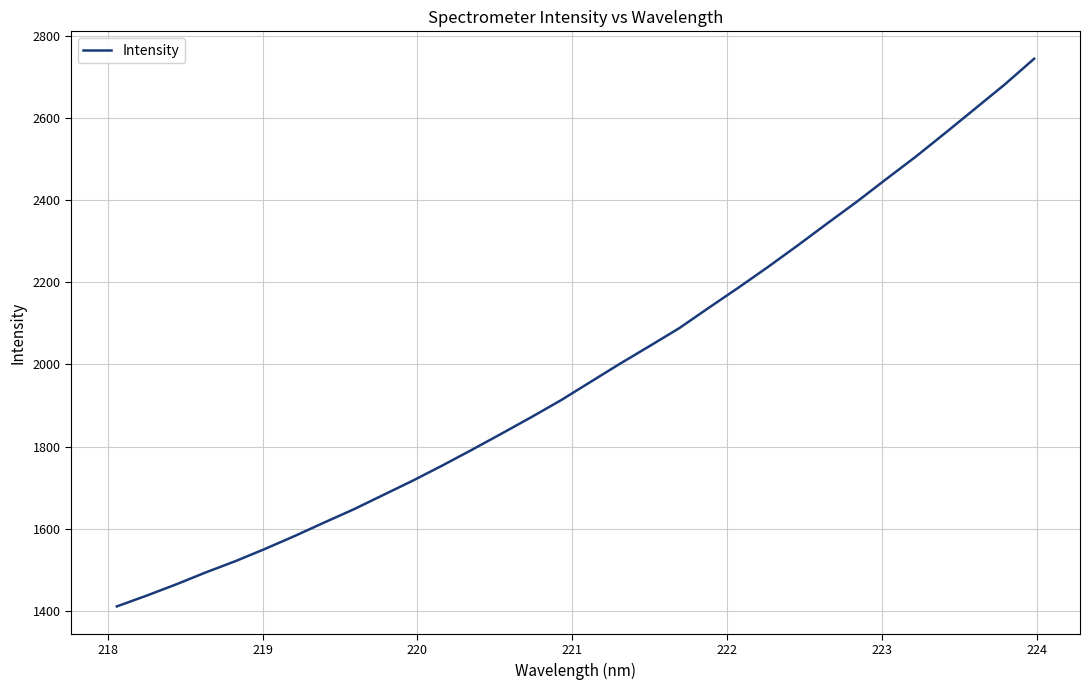

What is the difference between the maximum and minimum values?

1332.8